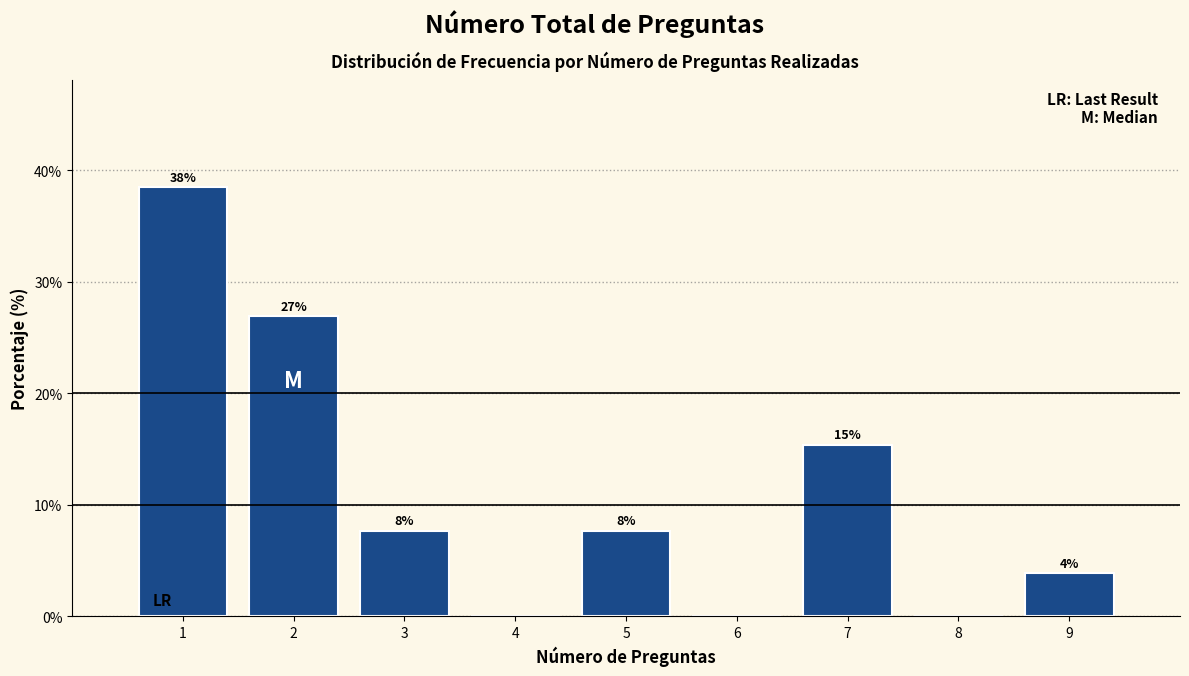

Are the bars horizontal?

No